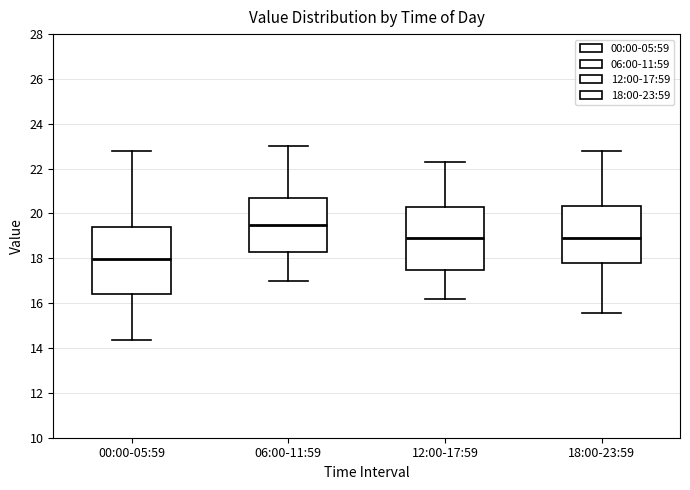

Reading left to right, transcribe this box plot: for each box, give where its median line is, the range the box spans, and where its two whiskers end, as read against the y-axis. The values are not printed on the chart, so give them approximately, as read against the axis.

00:00-05:59: median 18.0, box 16.4 to 19.4, whiskers 14.4 to 22.8
06:00-11:59: median 19.6, box 18.4 to 20.8, whiskers 17.0 to 23.0
12:00-17:59: median 19.0, box 17.6 to 20.4, whiskers 16.2 to 22.4
18:00-23:59: median 19.0, box 17.8 to 20.4, whiskers 15.6 to 22.8